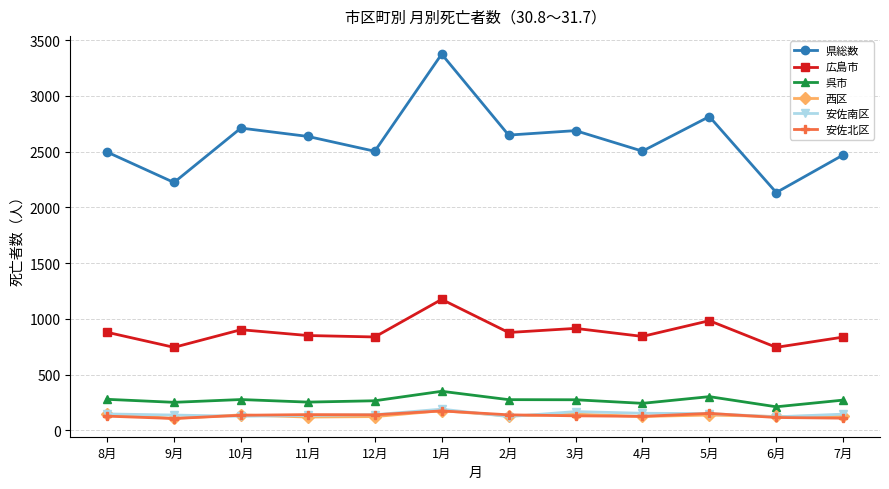

Where does the 広島市 series first go above 878?

8月